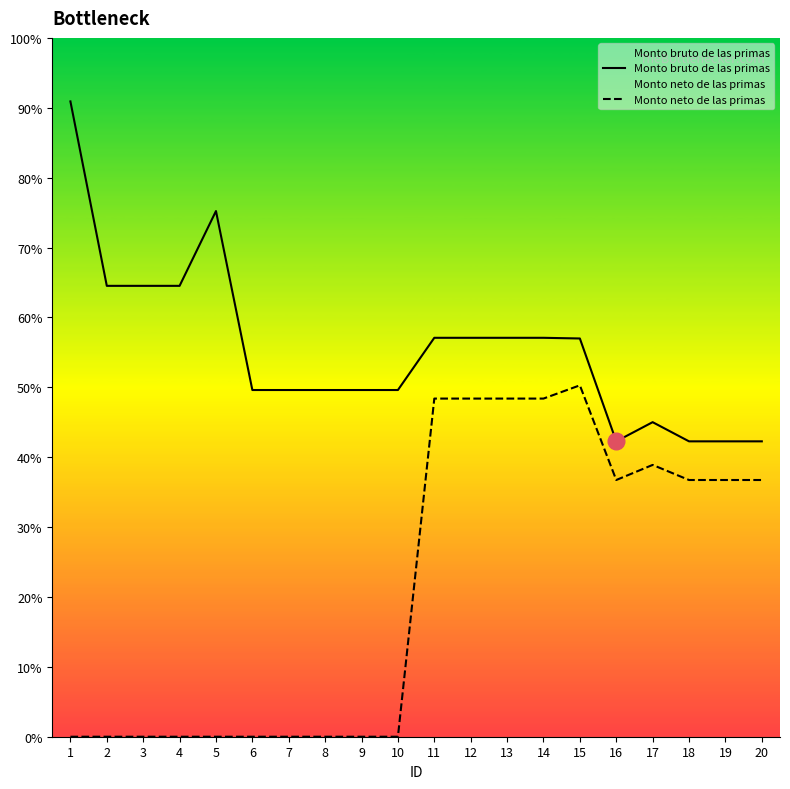

The value of Monto neto de las primas at 6 is 0.0. True or false?

True